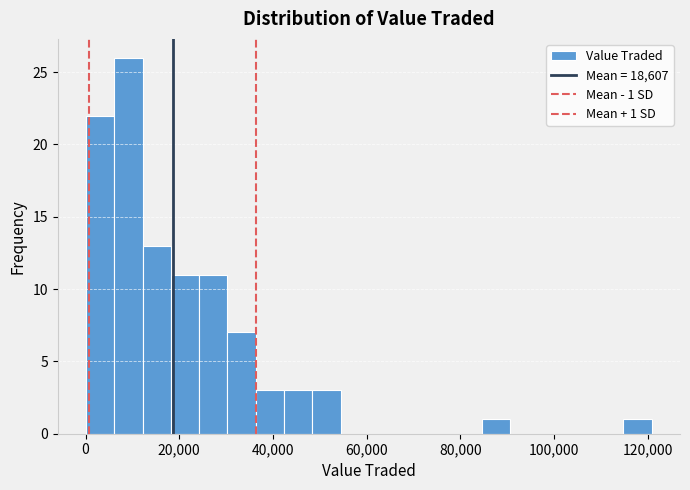

Read against the x-axis, roughly where is the centre of the tallest bar?

10000